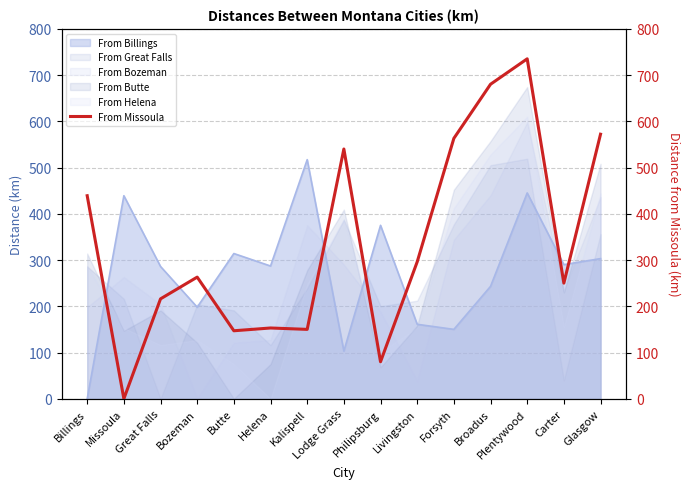

After their last crossing, which series has the higher values: From Billings or From Bozeman?

From Bozeman